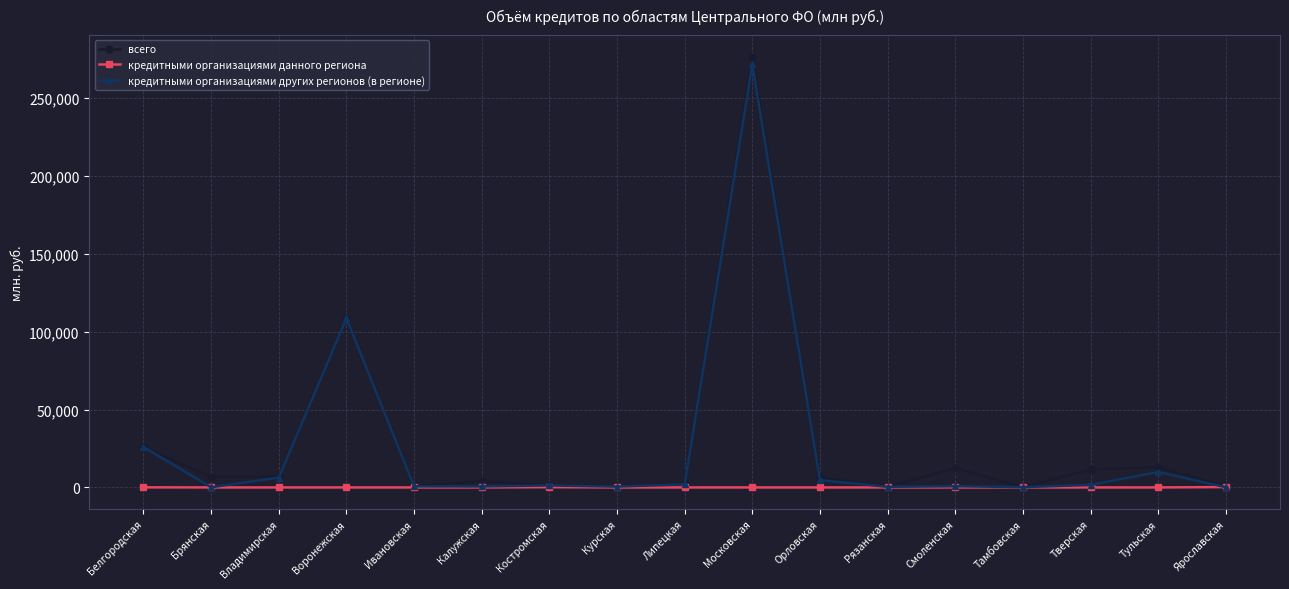

The кредитными организациями других регионов (в регионе) series shows 14113 at Белгородская. True or false?

False